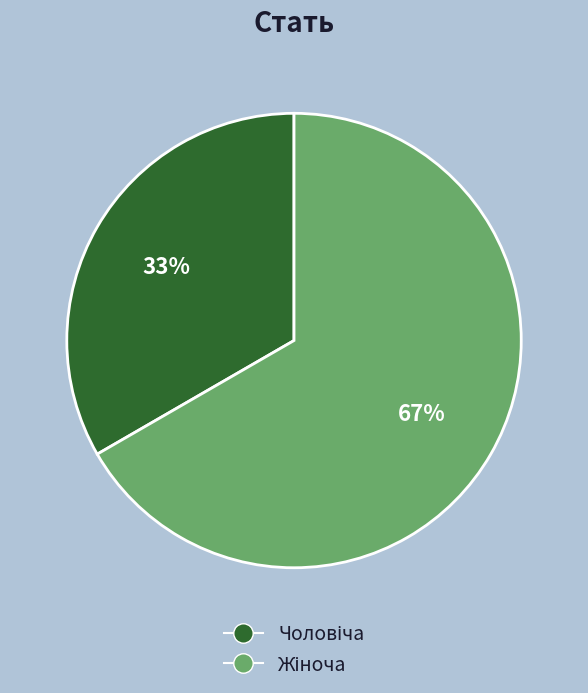

To the nearest percent, what is the average slice percentage?

50%